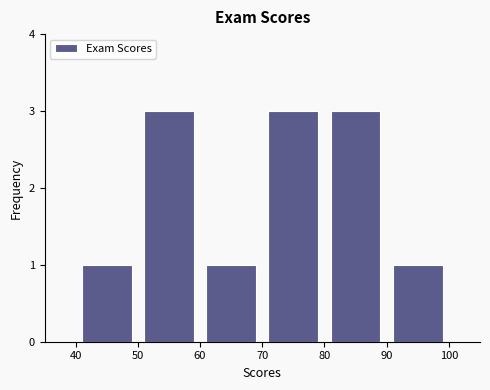

How tall is the bar that spans 40 to 50 on the x-axis? The values are not printed on the chart, so give them approximately, as read against the axis.

1